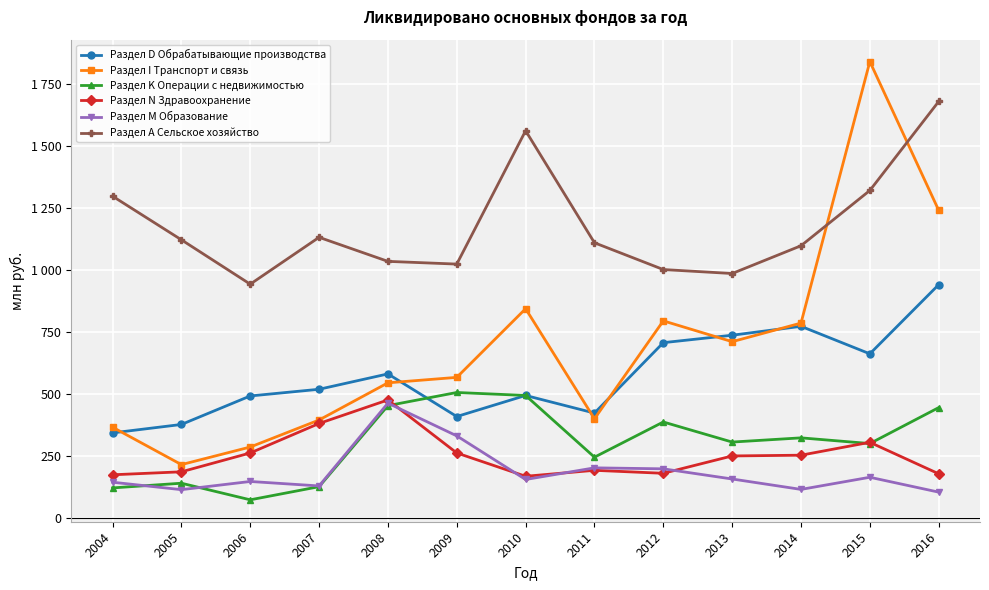

Reading right to left, extract all data points from this chart.

Раздел D Обрабатывающие производства: 2016=942	2015=663	2014=774	2013=738	2012=708	2011=424	2010=495	2009=410	2008=582	2007=520	2006=493	2005=378	2004=344
Раздел I Транспорт и связь: 2016=1242	2015=1842	2014=787	2013=712	2012=796	2011=401	2010=845	2009=568	2008=546	2007=396	2006=287	2005=216	2004=367
Раздел K Операции с недвижимостью: 2016=446	2015=301	2014=324	2013=307	2012=388	2011=246	2010=495	2009=507	2008=454	2007=127	2006=74	2005=141	2004=122
Раздел N Здравоохранение: 2016=179	2015=306	2014=254	2013=251	2012=181	2011=193	2010=169	2009=263	2008=477	2007=382	2006=263	2005=187	2004=175
Раздел M Образование: 2016=105	2015=165	2014=116	2013=158	2012=199	2011=203	2010=156	2009=332	2008=464	2007=130	2006=148	2005=115	2004=145
Раздел А Сельское хозяйство: 2016=1681	2015=1322	2014=1099	2013=987	2012=1003	2011=1111	2010=1563	2009=1025	2008=1036	2007=1133	2006=944	2005=1123	2004=1299